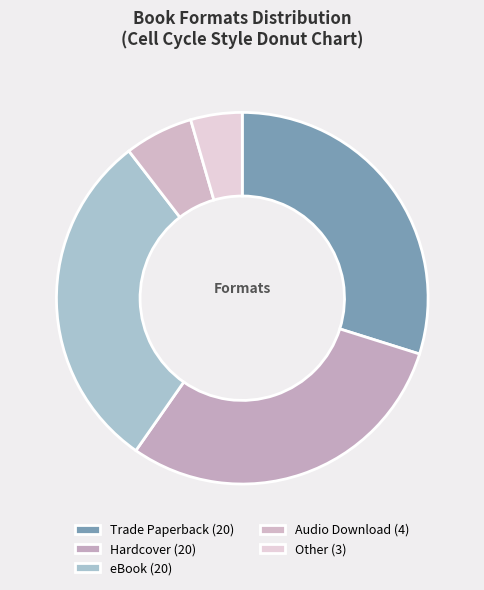

To the nearest percent, what is the combined percentage of Audio Download and Other?

10%